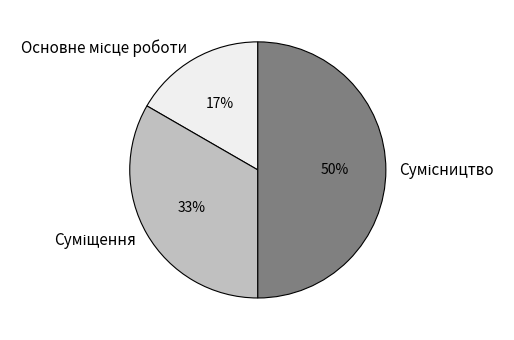

To the nearest percent, what is the average slice percentage?

33%